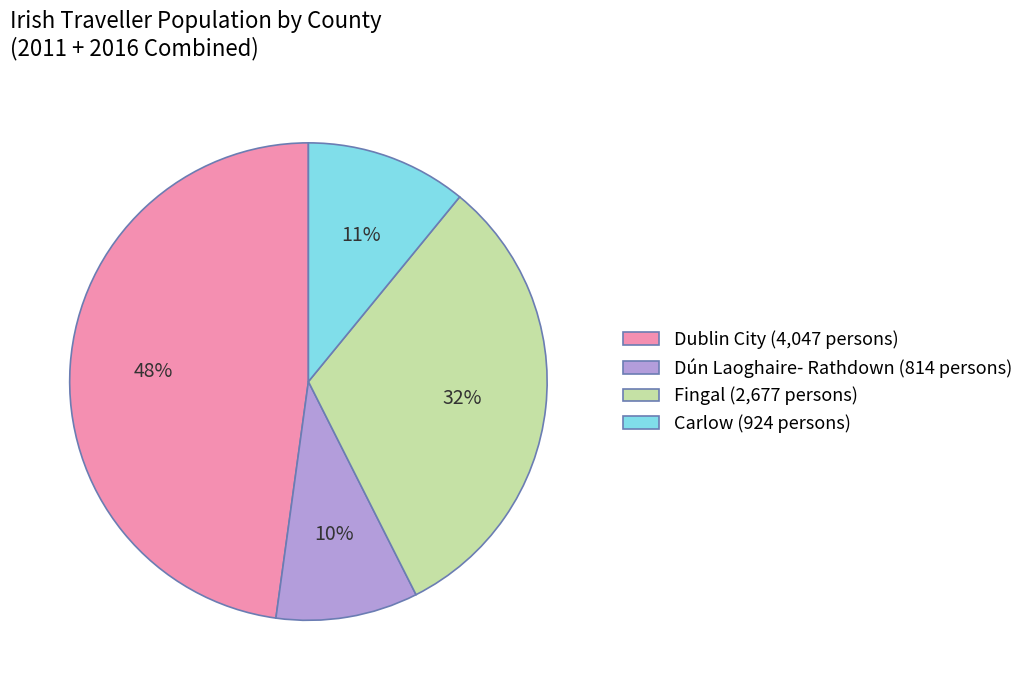

What is the largest slice in the pie chart?

Dublin City (4,047 persons)